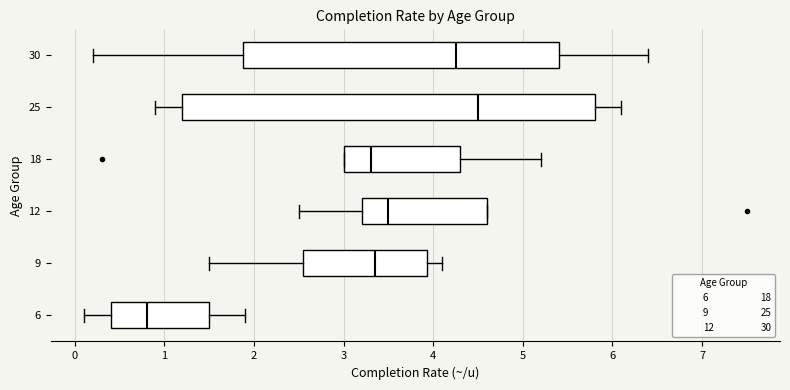

Where is the right edge of the box at y = 25 on the x-axis? The values are not printed on the chart, so give them approximately, as read against the axis.

5.8